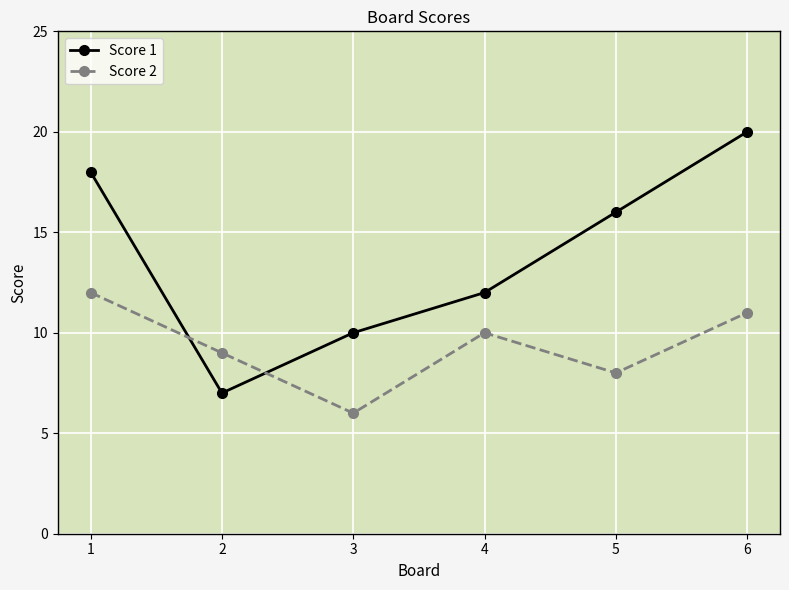

Between 4 and 5, which series saw the biggest shift?

Score 1